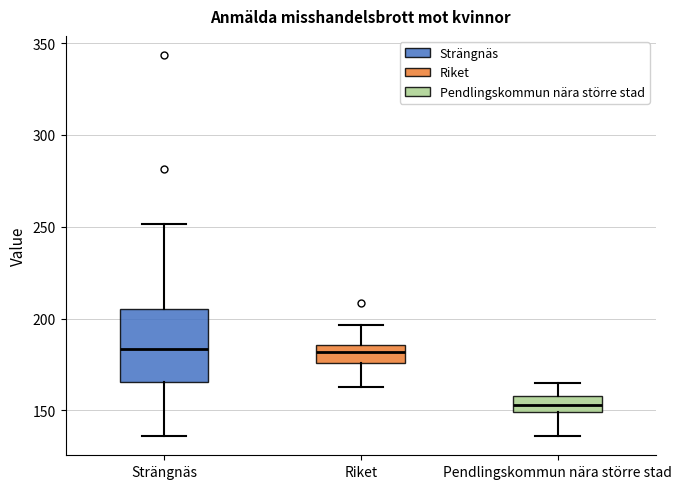

Where does the median line of the box for Strängnäs sit on the y-axis? The values are not printed on the chart, so give them approximately, as read against the axis.

185